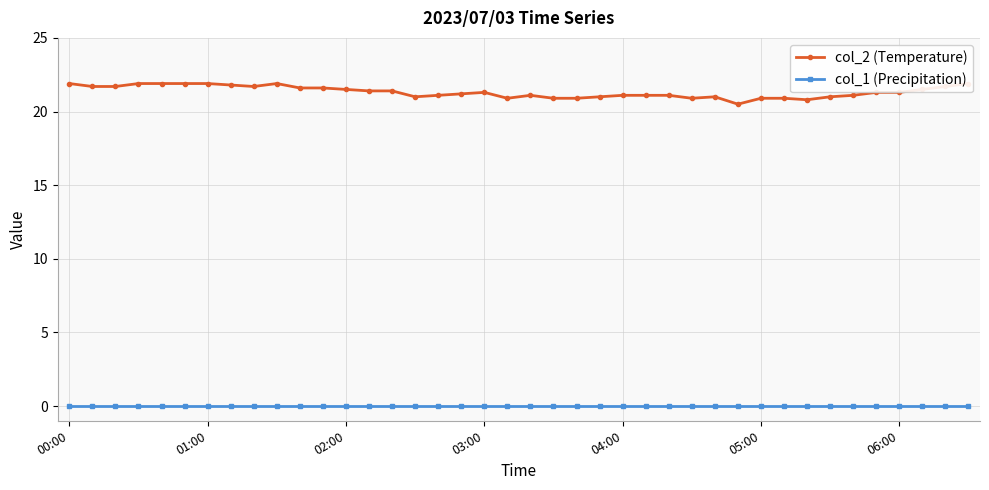

List the labels in order of col_2 (Temperature) value, smallest first.

29, 32, 19, 21, 22, 27, 30, 31, 15, 23, 28, 33, 16, 20, 24, 25, 26, 34, 17, 18, 35, 36, 13, 14, 12, 37, 10, 11, 01:00, 02:00, 8, 38, 7, 00:00, 03:00, 04:00, 05:00, 06:00, 9, 39